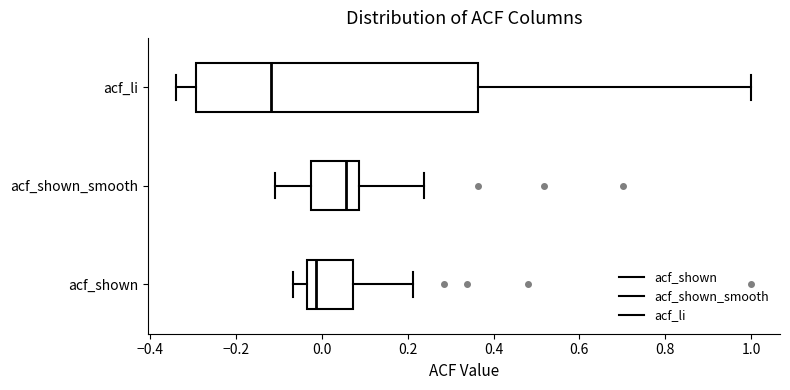

Comparing the boxes themselves (not the whiskers), which one is the widest?

acf_li